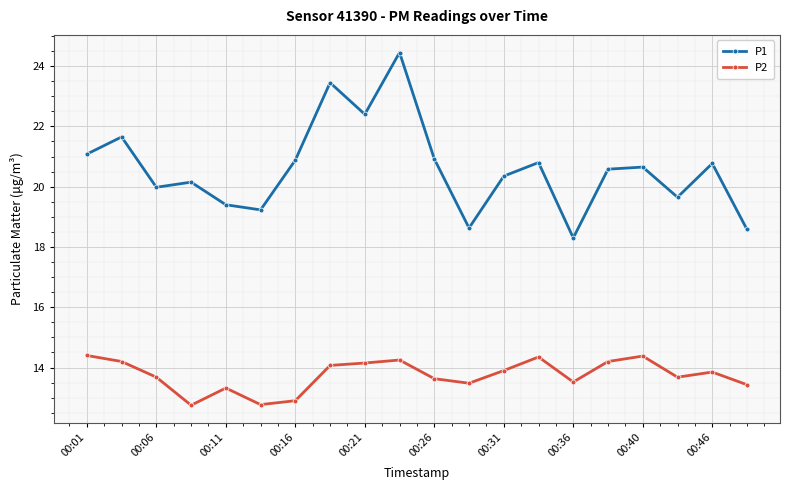

Which series has the widest spread of values?

P1